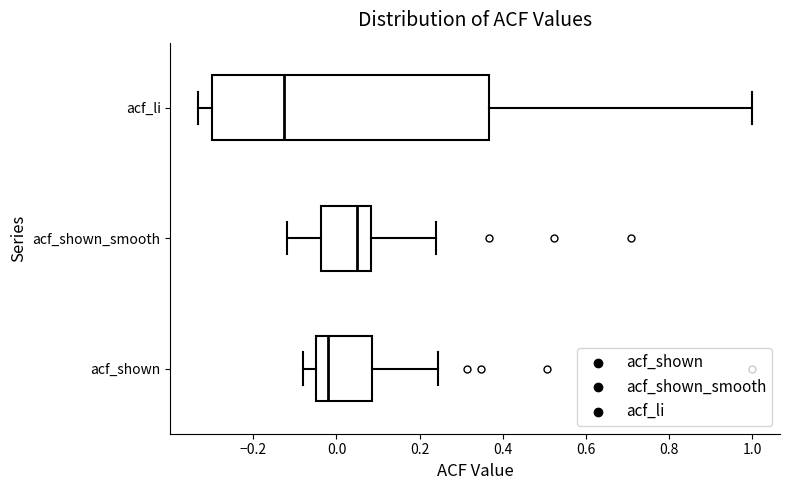

Reading bottom to top, transcribe this box plot: for each box, give where its median line is, the range the box spans, and where its two whiskers end, as read against the x-axis. The values are not printed on the chart, so give them approximately, as read against the axis.

acf_shown: median -0.02, box -0.06 to 0.08, whiskers -0.08 to 0.24
acf_shown_smooth: median 0.06, box -0.04 to 0.08, whiskers -0.12 to 0.24
acf_li: median -0.12, box -0.30 to 0.36, whiskers -0.34 to 1.00